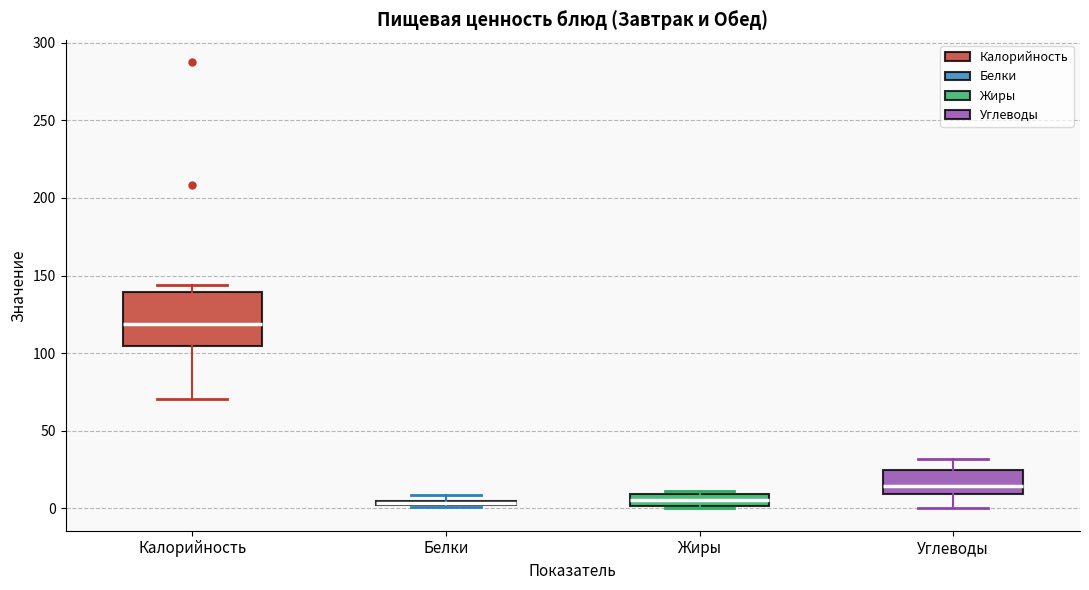

Comparing the boxes themselves (not the whiskers), which one is the tallest?

Калорийность